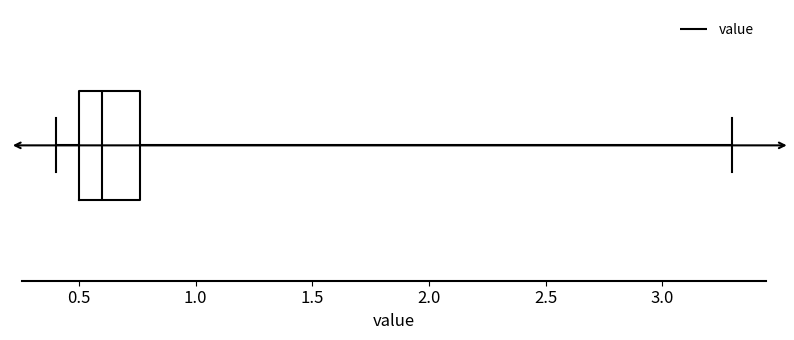

Read this box plot against the x-axis: the position of the median line, the range covered by the box, and the ends of both whiskers. The values are not printed on the chart, so give them approximately, as read against the axis.

median 0.60, box 0.50 to 0.75, whiskers 0.40 to 3.30